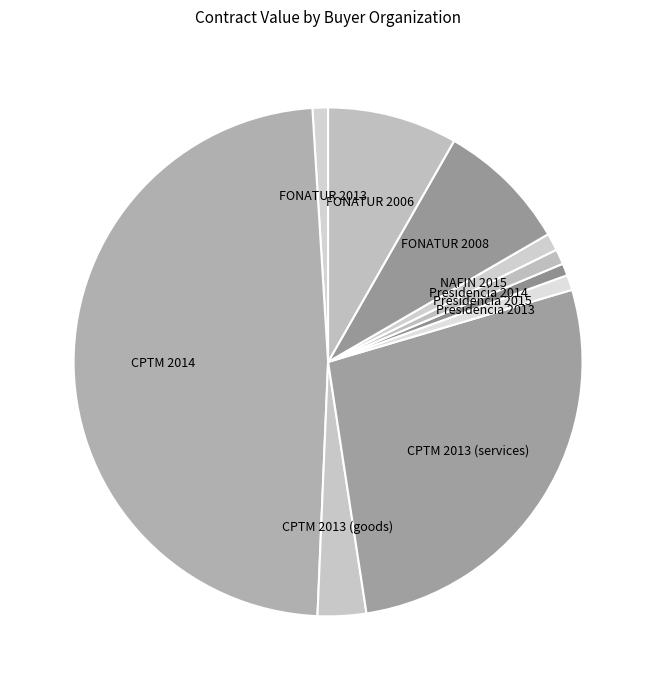

Does any single category account for the majority?

No